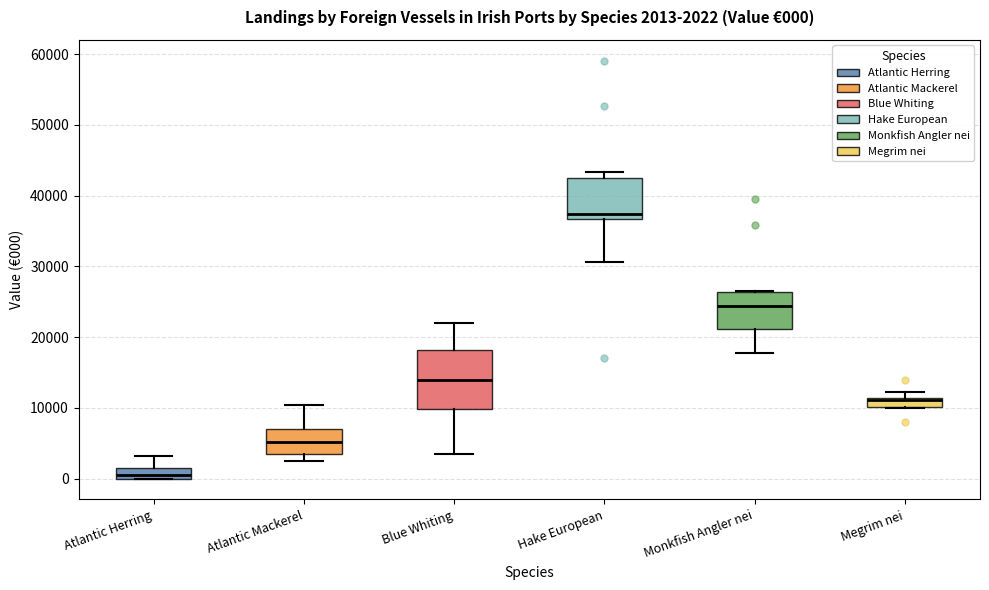

Comparing the boxes themselves (not the whiskers), which one is the tallest?

Blue Whiting